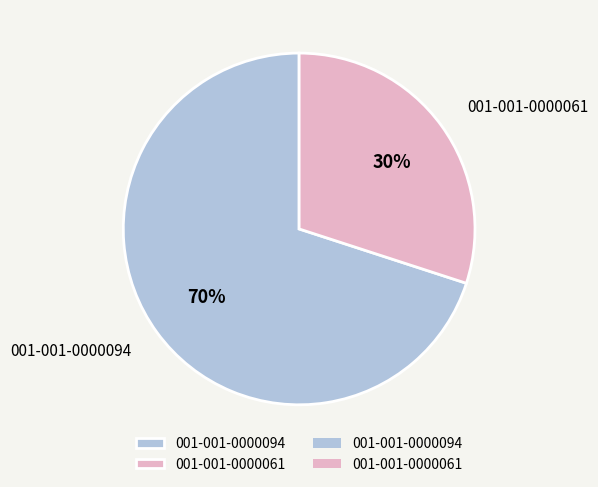

Do 001-001-0000061 and 001-001-0000094 together represent more than half of the pie?

Yes